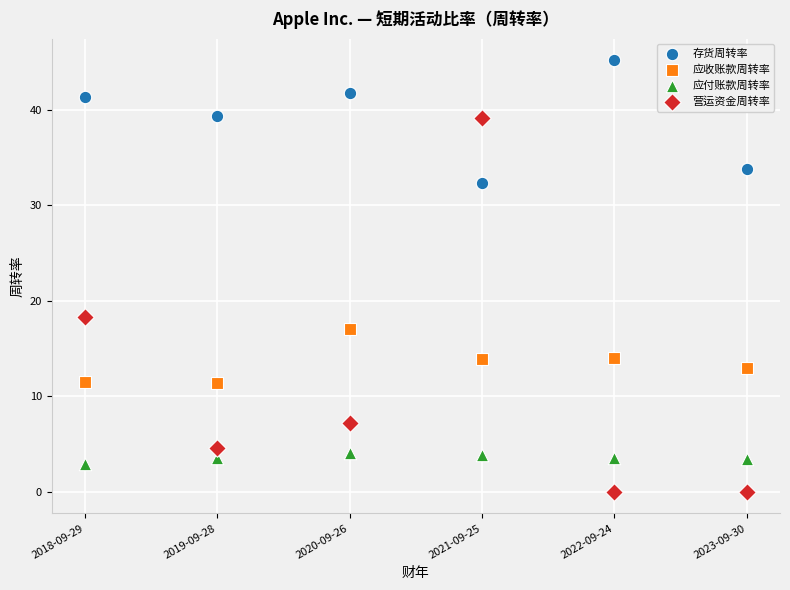

Which series reaches the maximum Y coordinate?

存货周转率